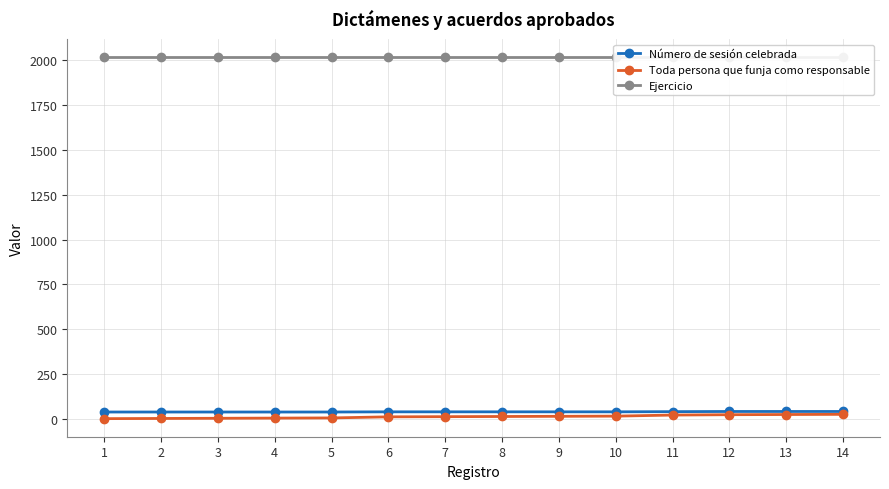

What is the value of the Ejercicio point at the 12th from the left?

2018